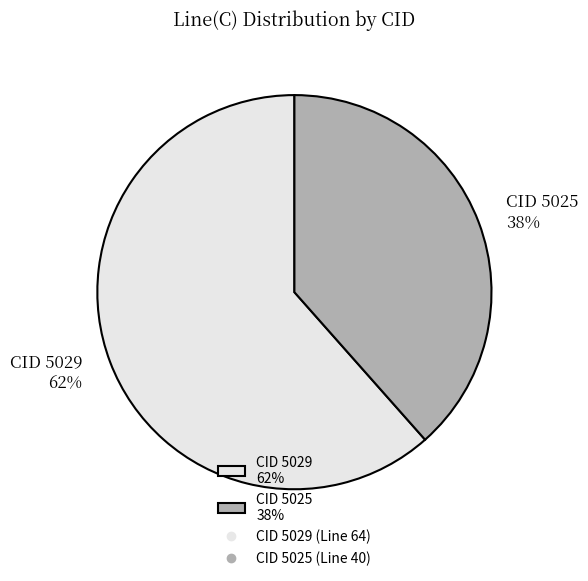

Which category has the smallest portion of the pie?

CID 5025 38%